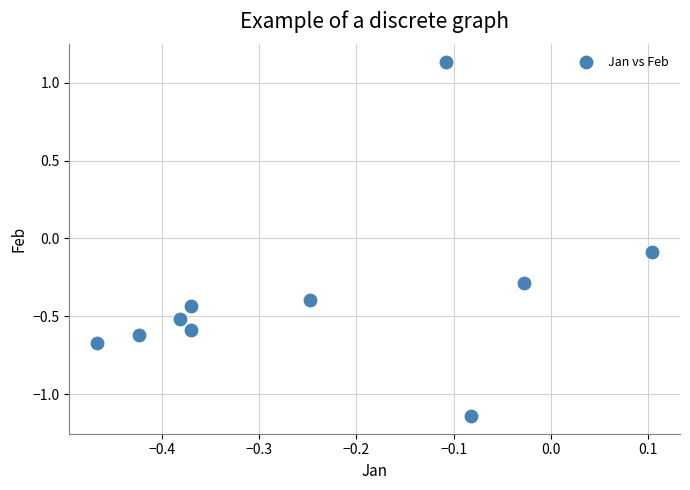

What is the range of Y values (max minus min)?

2.3